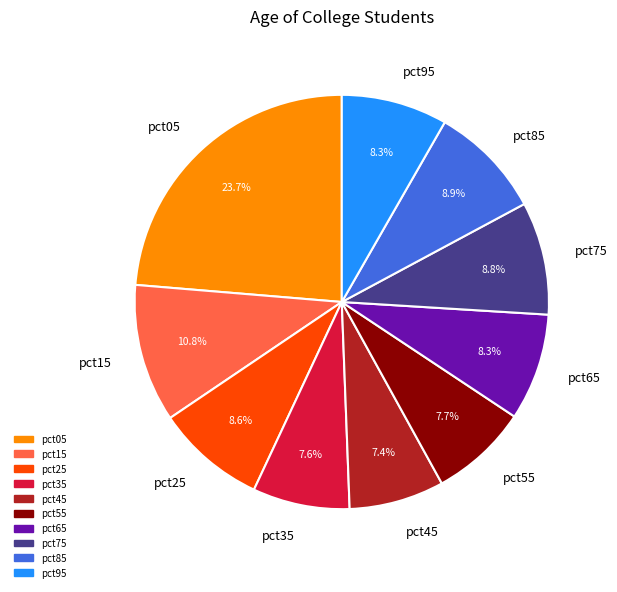

Which slice is the largest?

pct05